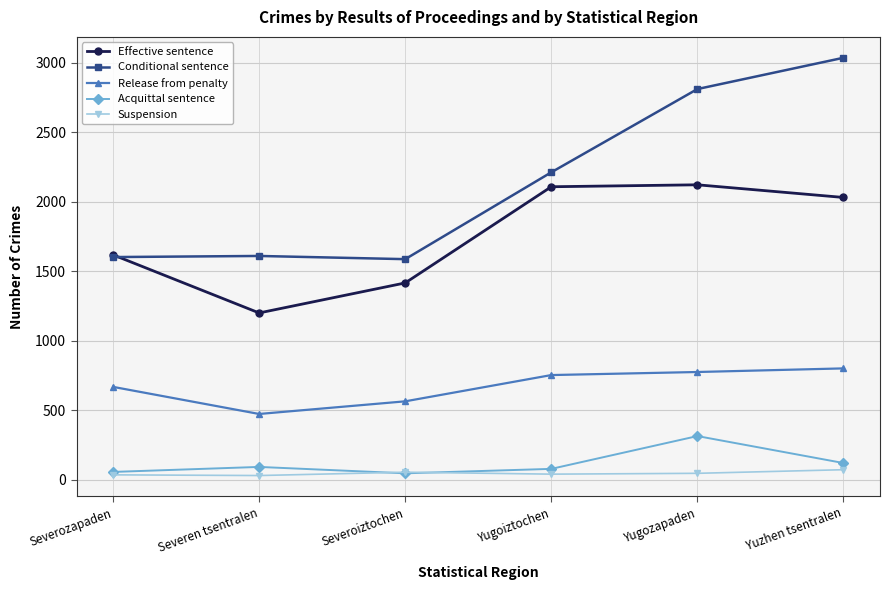

What is the difference between the Suspension values at Yuzhen tsentralen and Yugozapaden?

26